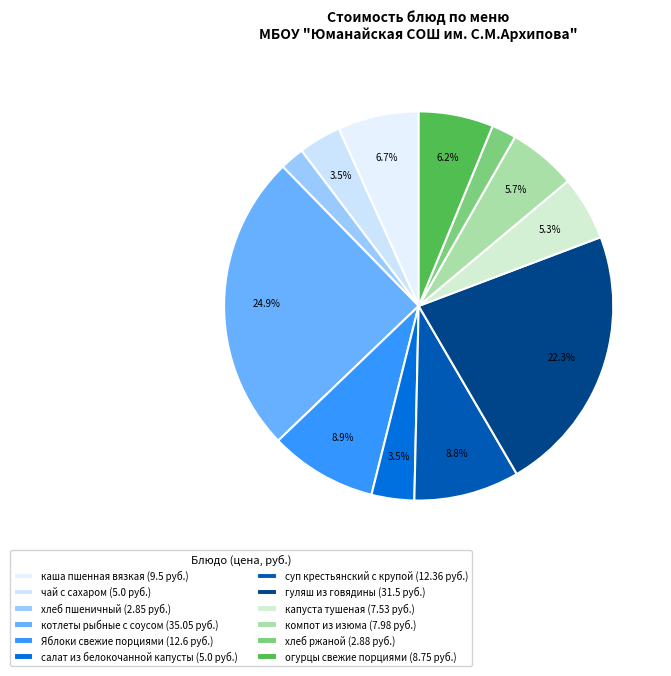

How many segments does this pie chart have?

12